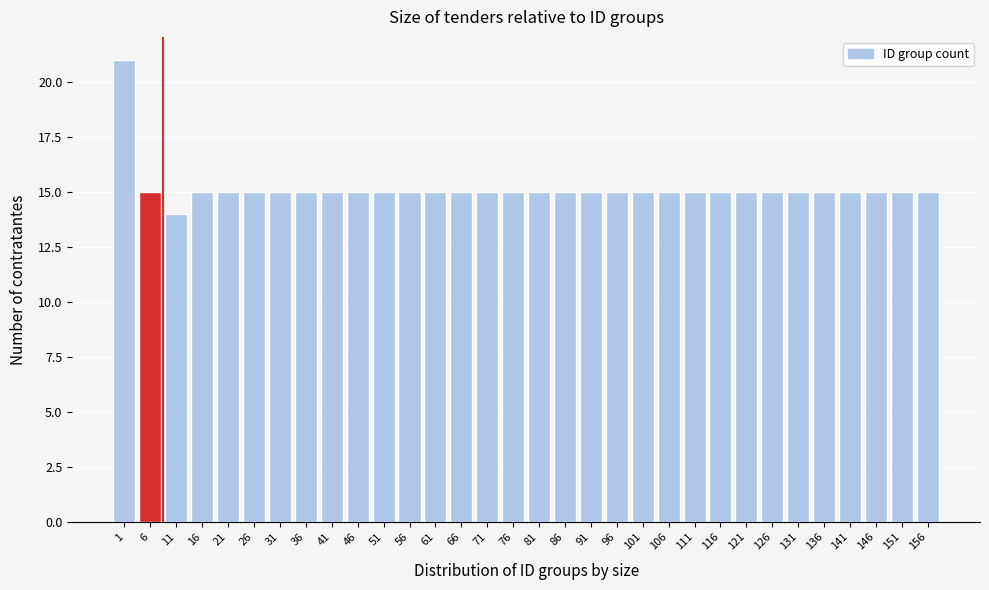

What is the value of the 3rd bar from the left?

14